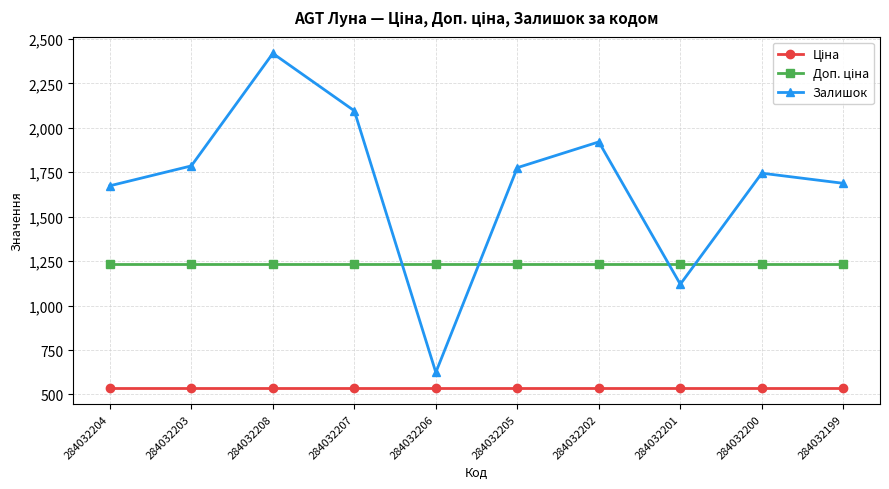

Where is Залишок nearest to the value 1521?

284032204